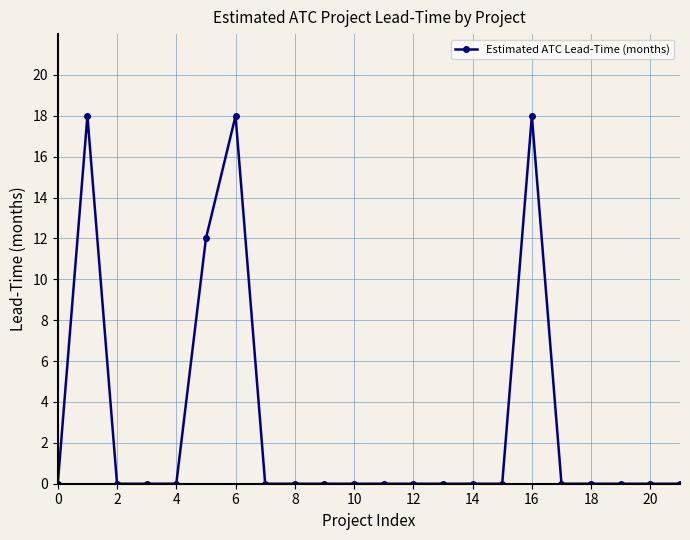

What is the difference between the second highest and minimum values?

18